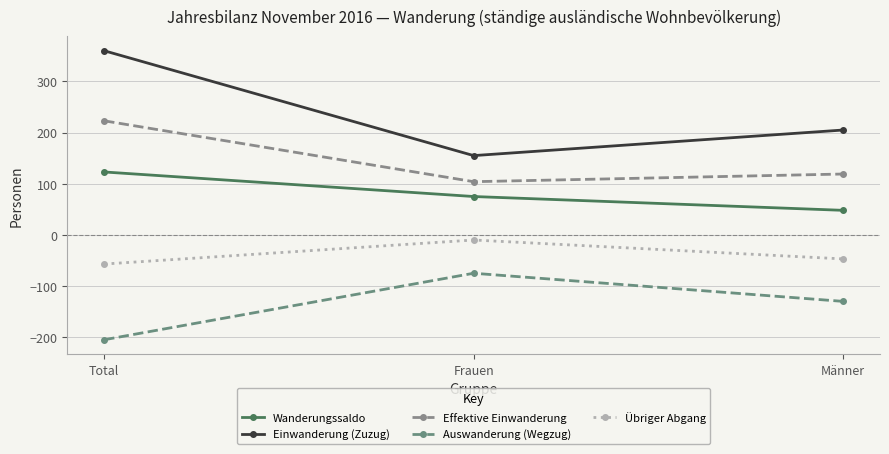

What is the maximum value for Effektive Einwanderung?

223